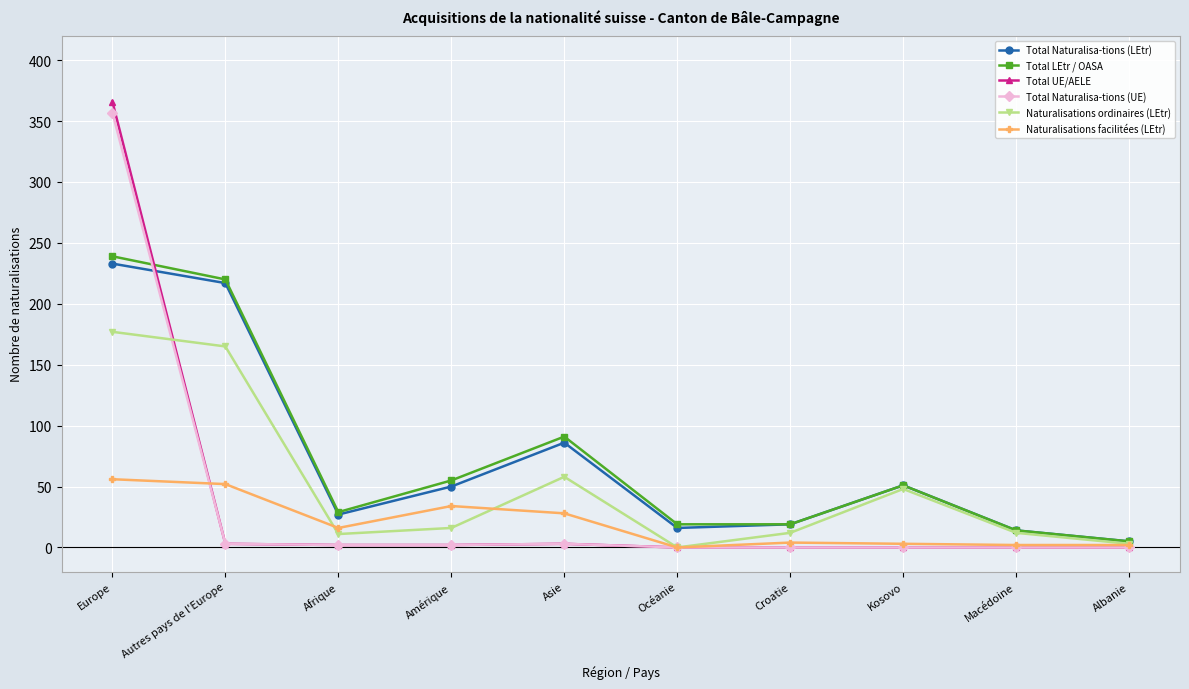

In Naturalisations facilitées (LEtr), how many points are higher than both neighbors (excluding endpoints)?

2